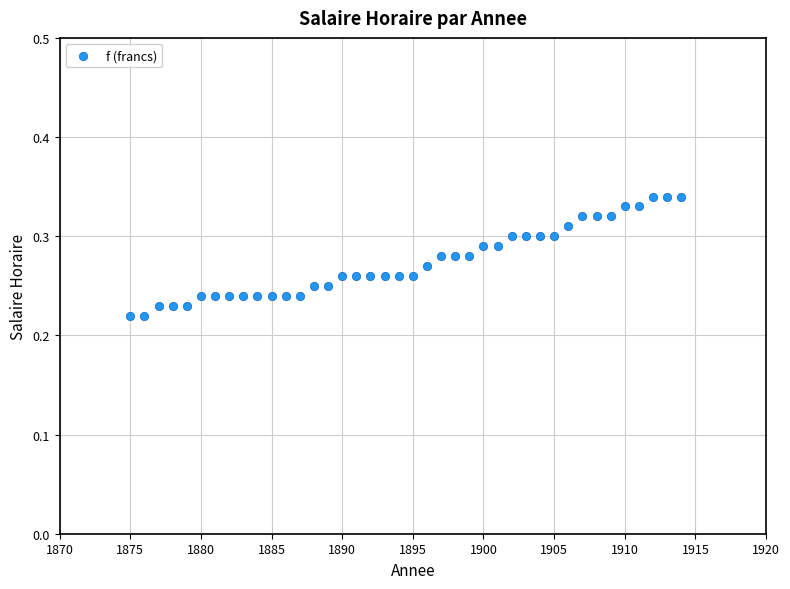

What is the range of X values (max minus min)?

39.0